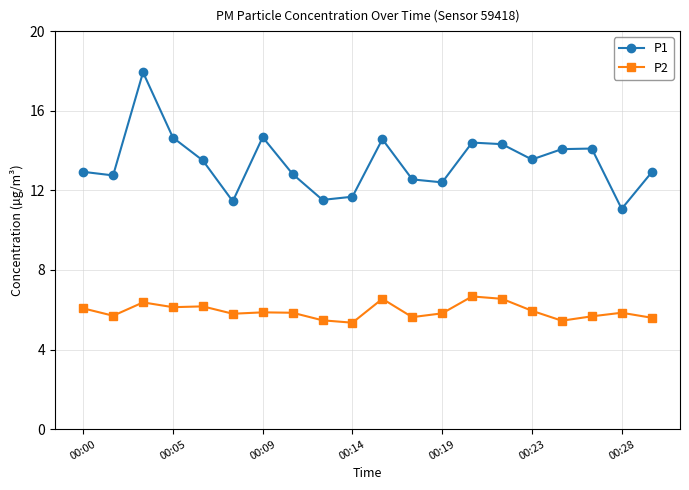

Which series has the largest total across all categories?

P1